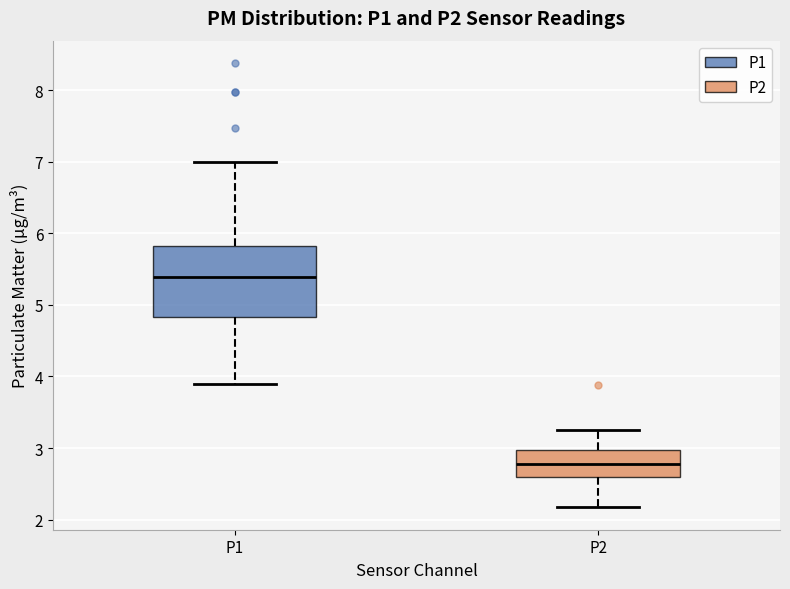

Which box is the tallest, from its lower edge to its upper edge?

P1